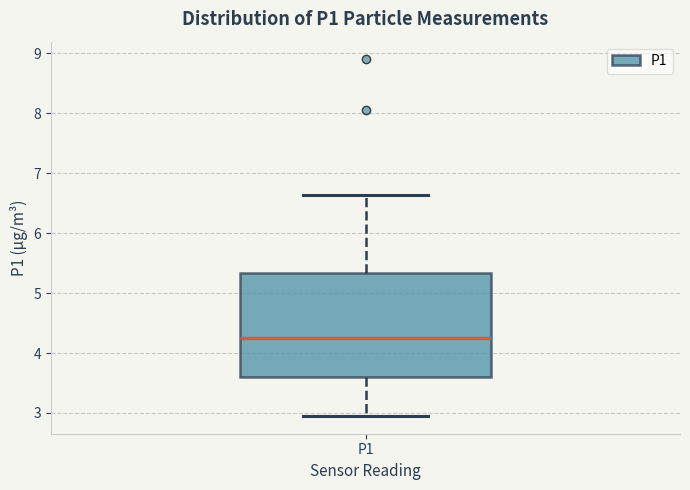

Read this box plot against the y-axis: the position of the median line, the range covered by the box, and the ends of both whiskers. The values are not printed on the chart, so give them approximately, as read against the axis.

median 4.3, box 3.6 to 5.3, whiskers 3.0 to 6.6